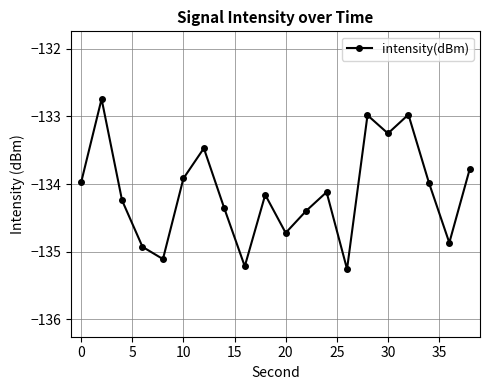

What is the difference between the second highest and minimum values?

2.3